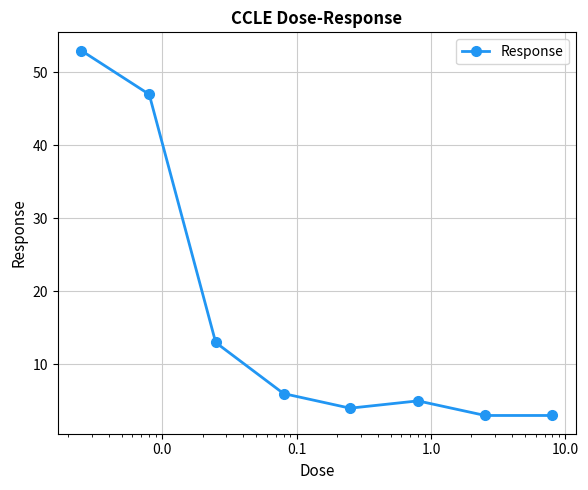

Does the chart display data point markers on the line(s)?

Yes